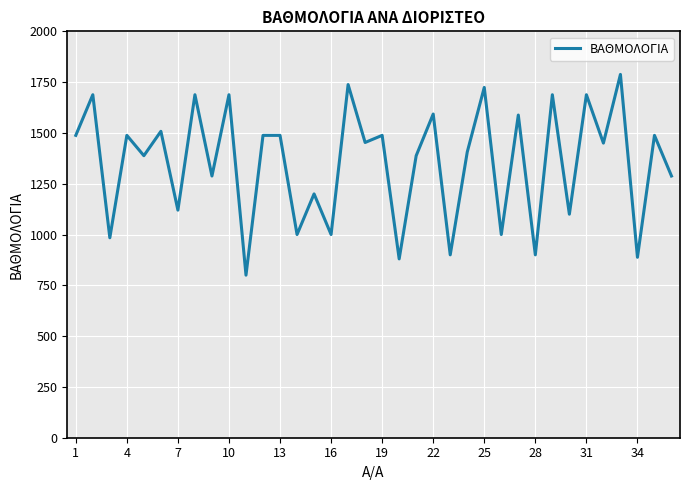

What is the difference between the maximum and minimum values?

988